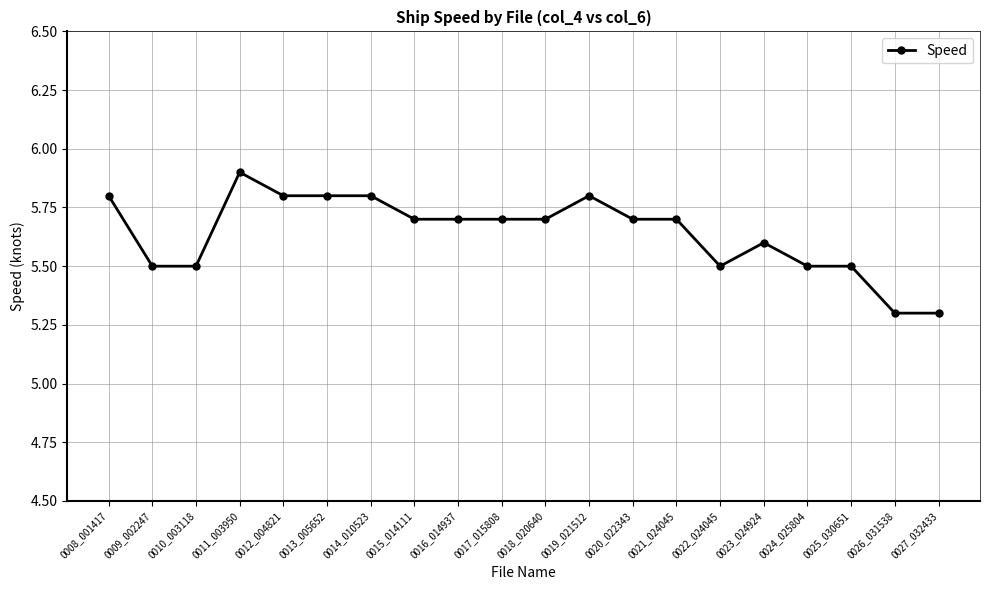

Reading right to left, transcribe all the data shown in this chart.

5.3	5.3	5.5	5.5	5.6	5.5	5.7	5.7	5.8	5.7	5.7	5.7	5.7	5.8	5.8	5.8	5.9	5.5	5.5	5.8